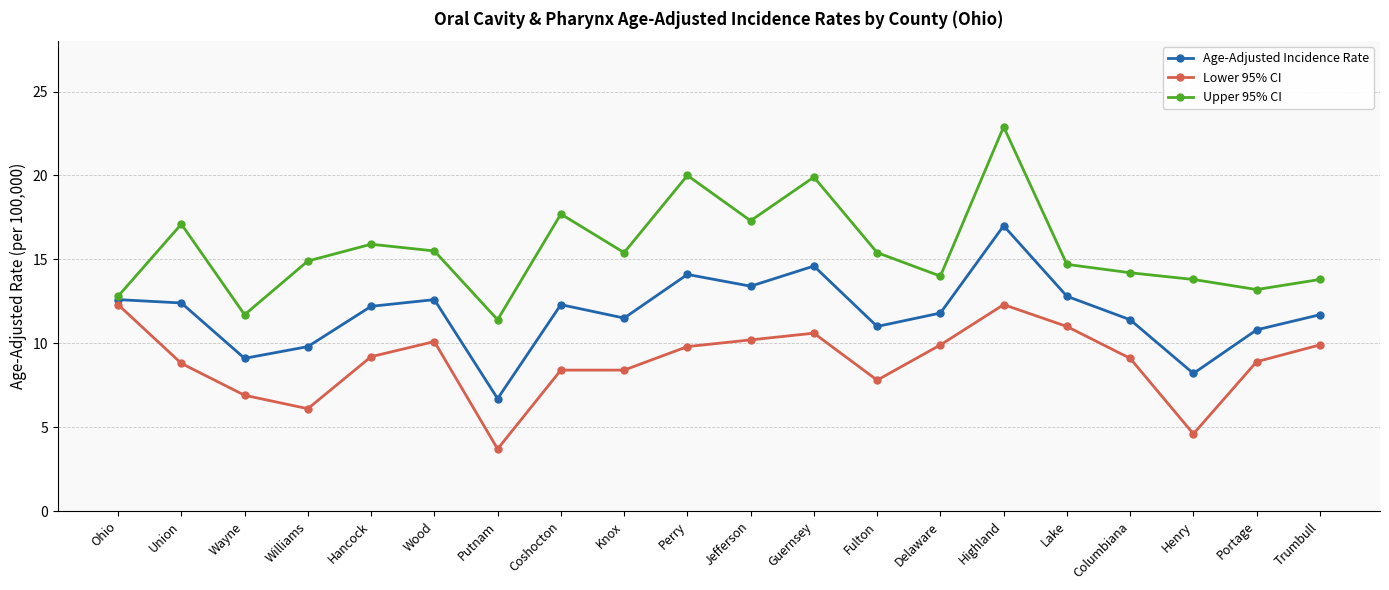

What is the total value across all series at Columbiana?

34.7